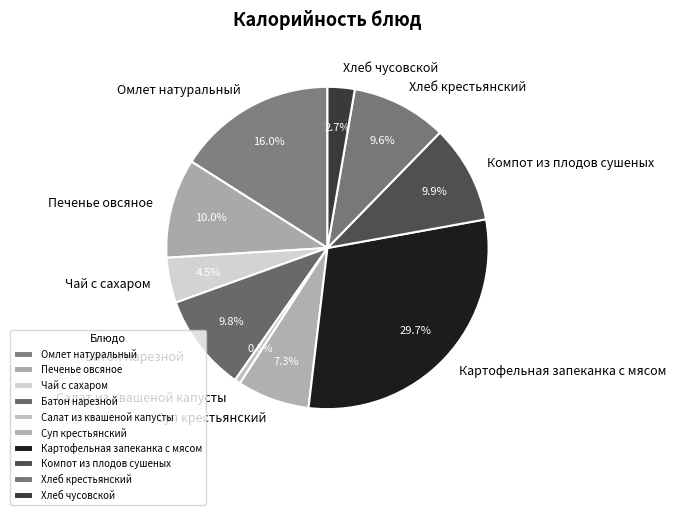

Which category has the smallest portion of the pie?

Салат из квашеной капусты